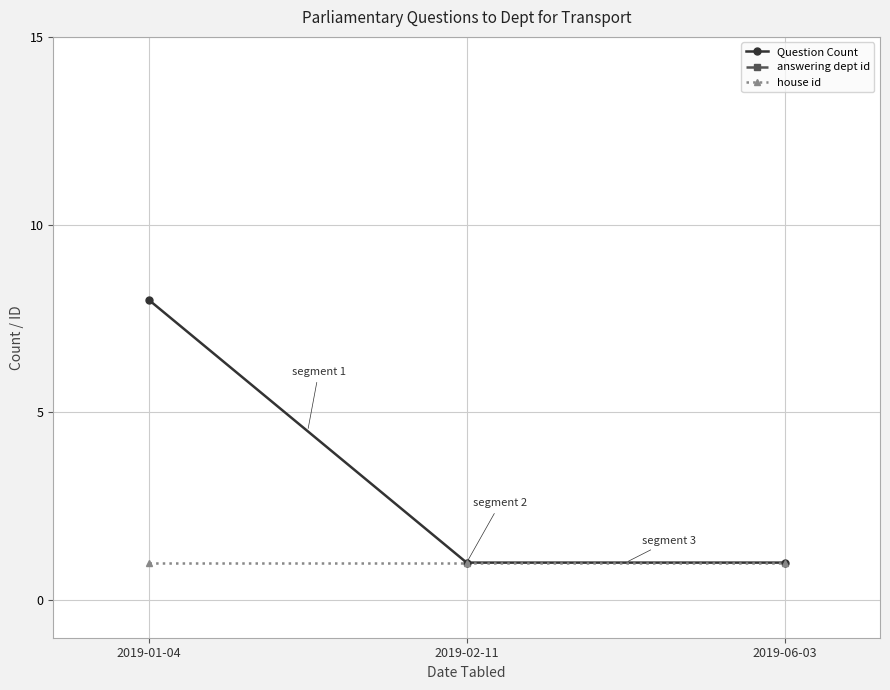

Reading right to left, transcribe all the data shown in this chart.

Question Count: 2019-06-03=1	2019-02-11=1	2019-01-04=8
answering dept id: 2019-06-03=27	2019-02-11=27	2019-01-04=27
house id: 2019-06-03=1	2019-02-11=1	2019-01-04=1